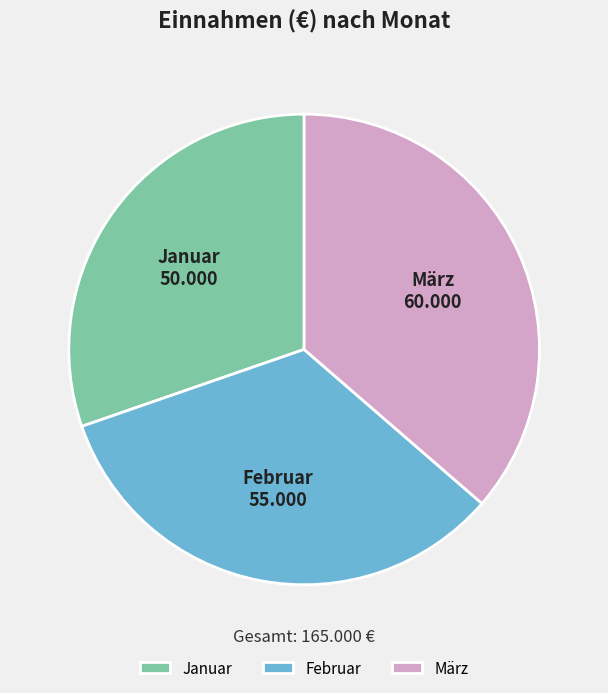

The Februar slice represents 28% of the pie. True or false?

False